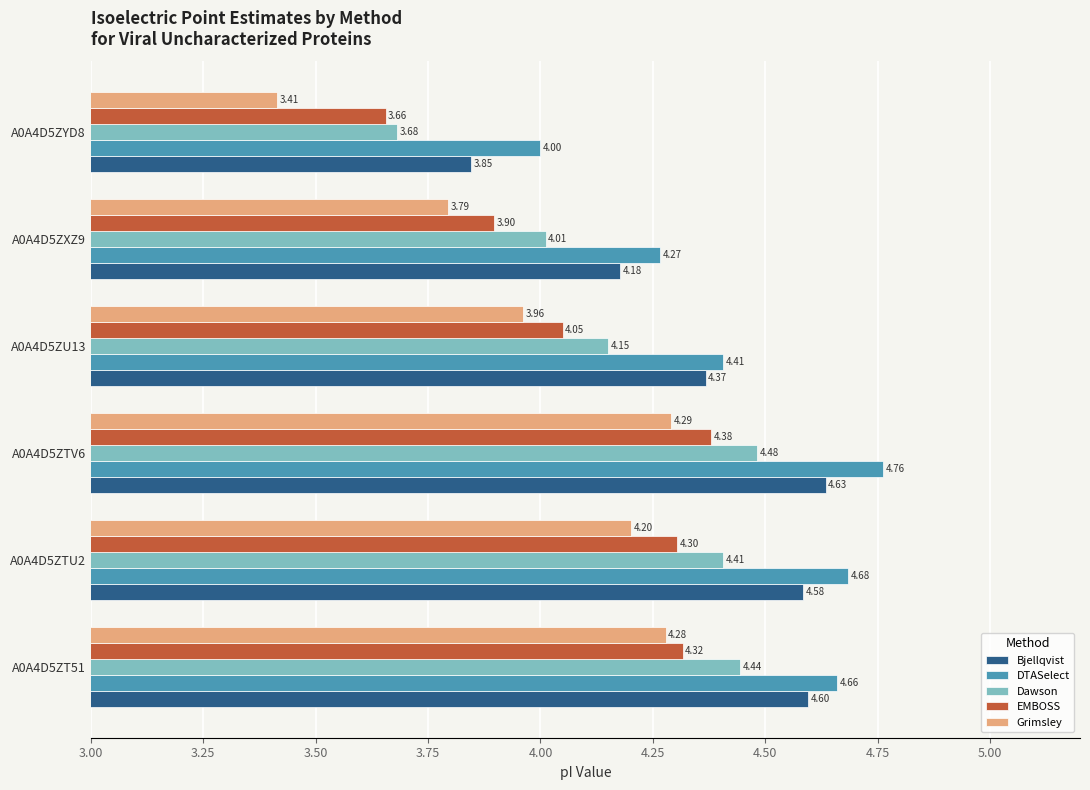

At which category is the sum across all series the highest?

A0A4D5ZTV6